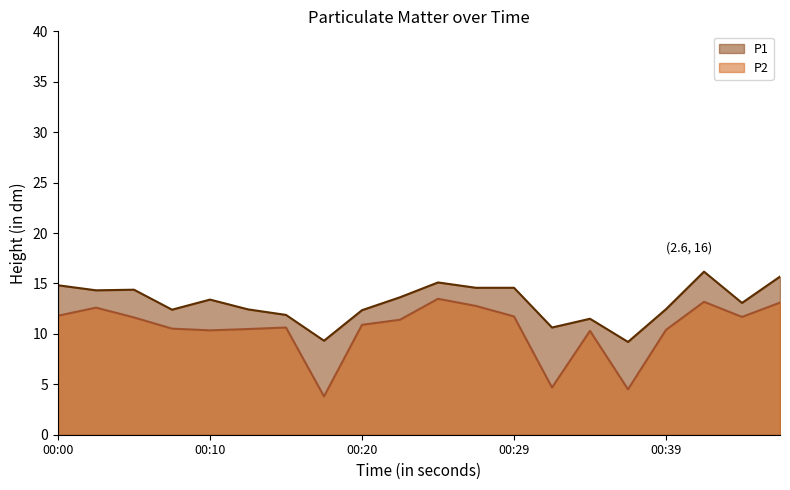

What is the minimum value for P2?

3.8